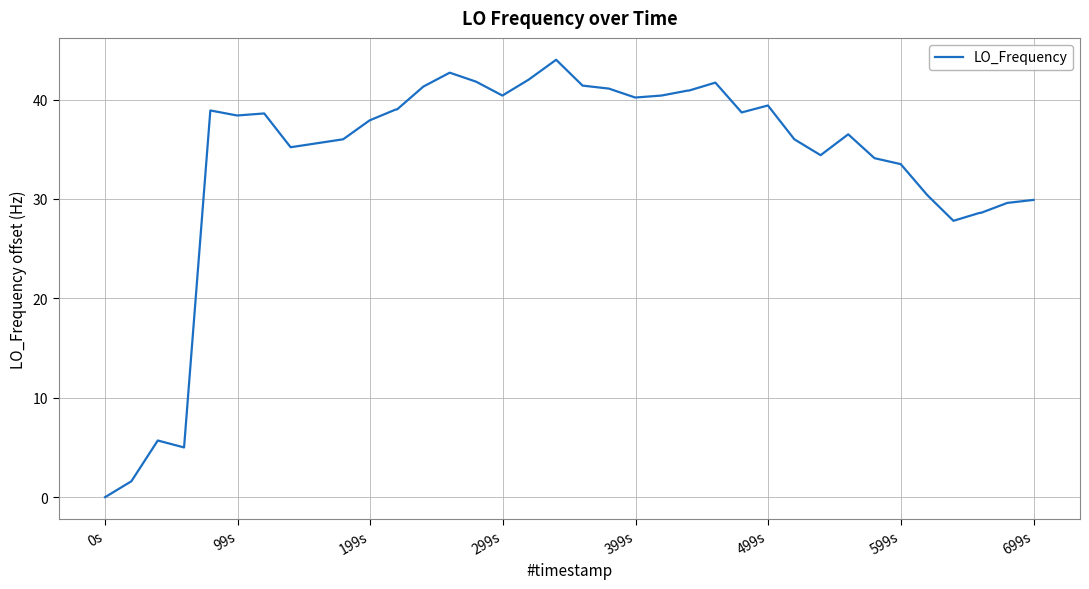

What is the difference between the maximum and minimum values?

44.0